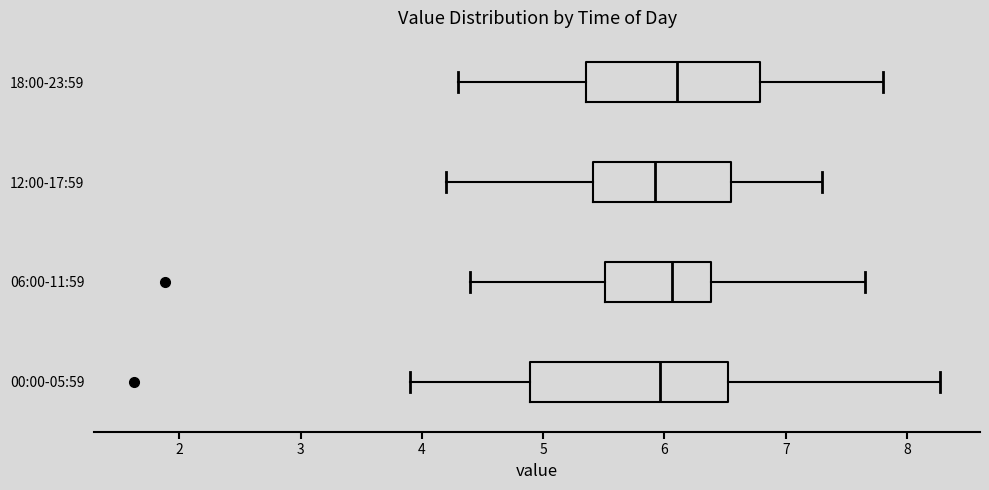

Reading bottom to top, read every box against the x-axis: the position of its median line, the range the box covers, and the ends of its whiskers. The values are not printed on the chart, so give them approximately, as read against the axis.

00:00-05:59: median 6.0, box 4.9 to 6.5, whiskers 3.9 to 8.3
06:00-11:59: median 6.1, box 5.5 to 6.4, whiskers 4.4 to 7.7
12:00-17:59: median 5.9, box 5.4 to 6.6, whiskers 4.2 to 7.3
18:00-23:59: median 6.1, box 5.4 to 6.8, whiskers 4.3 to 7.8